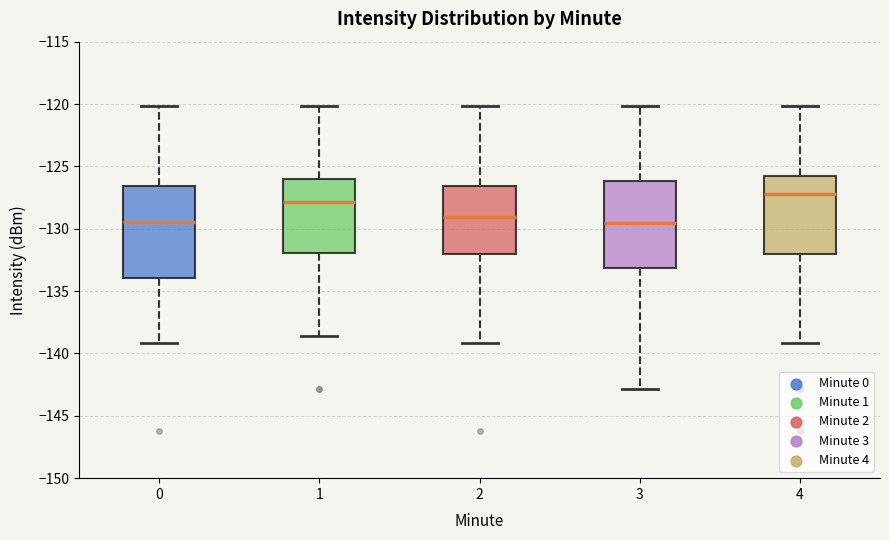

Reading left to right, transcribe this box plot: for each box, give where its median line is, the range the box spans, and where its two whiskers end, as read against the y-axis. The values are not printed on the chart, so give them approximately, as read against the axis.

0: median -129.5, box -134.0 to -126.5, whiskers -139.0 to -120.0
1: median -128.0, box -132.0 to -126.0, whiskers -138.5 to -120.0
2: median -129.0, box -132.0 to -126.5, whiskers -139.0 to -120.0
3: median -129.5, box -133.0 to -126.0, whiskers -143.0 to -120.0
4: median -127.0, box -132.0 to -126.0, whiskers -139.0 to -120.0